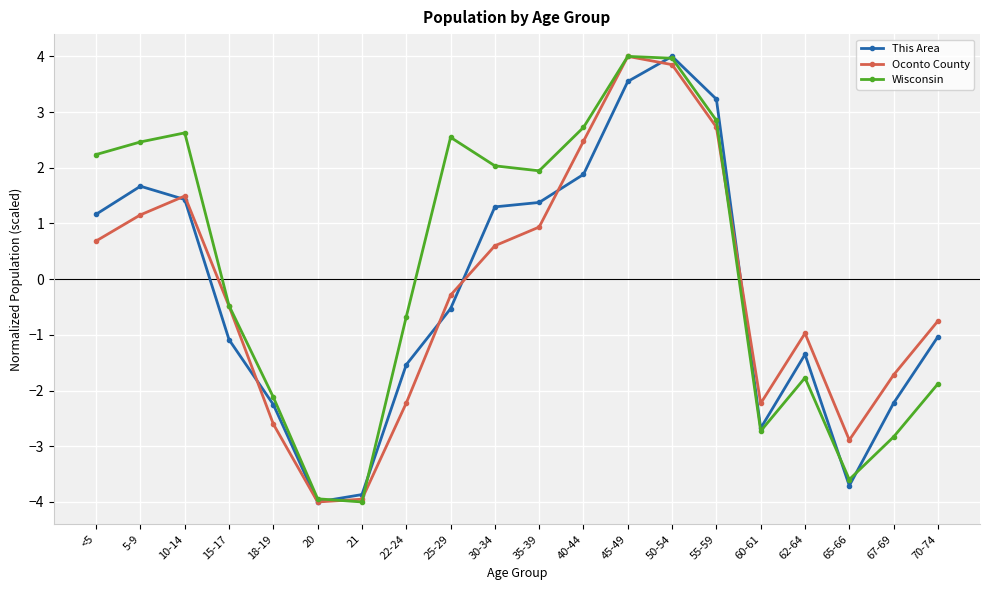

What is the greatest value displayed?

4.0